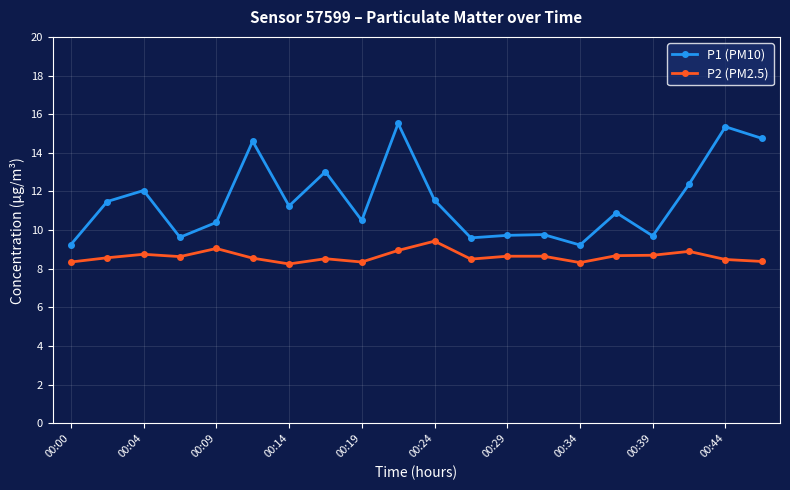

What is the average value of the P2 (PM2.5) series?

8.6